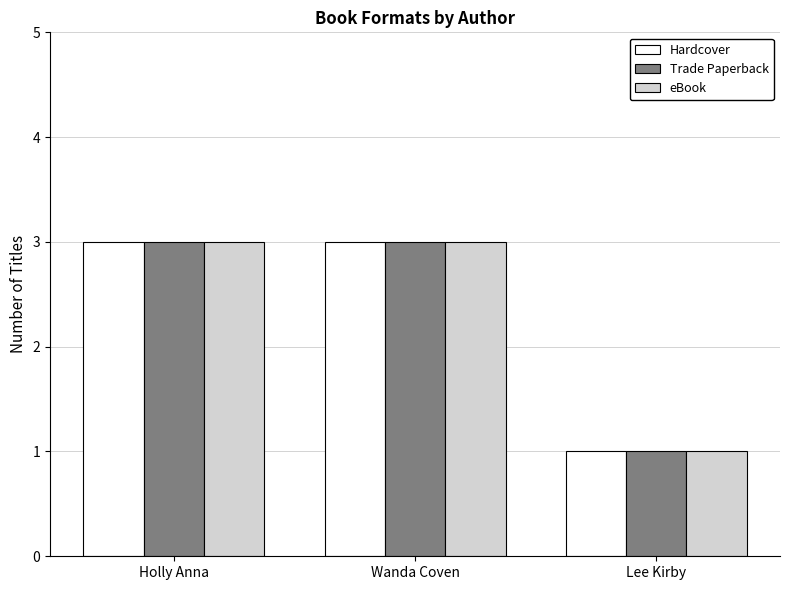

What is the maximum value for Hardcover?

3